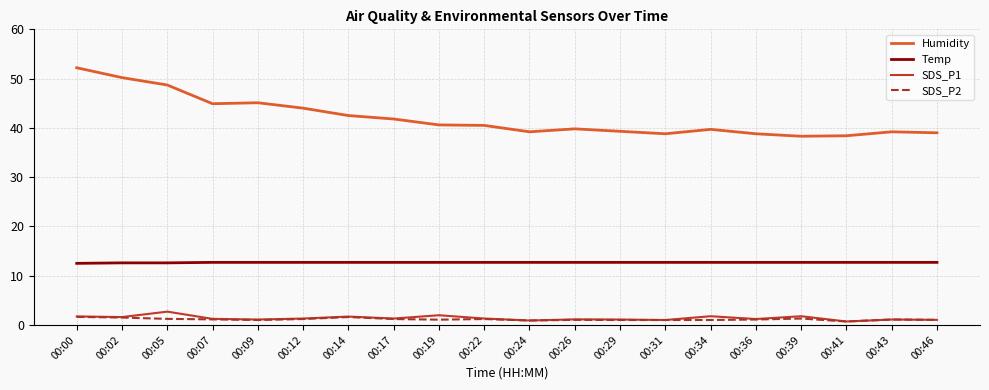

Is the value of Humidity at 00:19 greater than the value of SDS_P2 at 00:19?

Yes